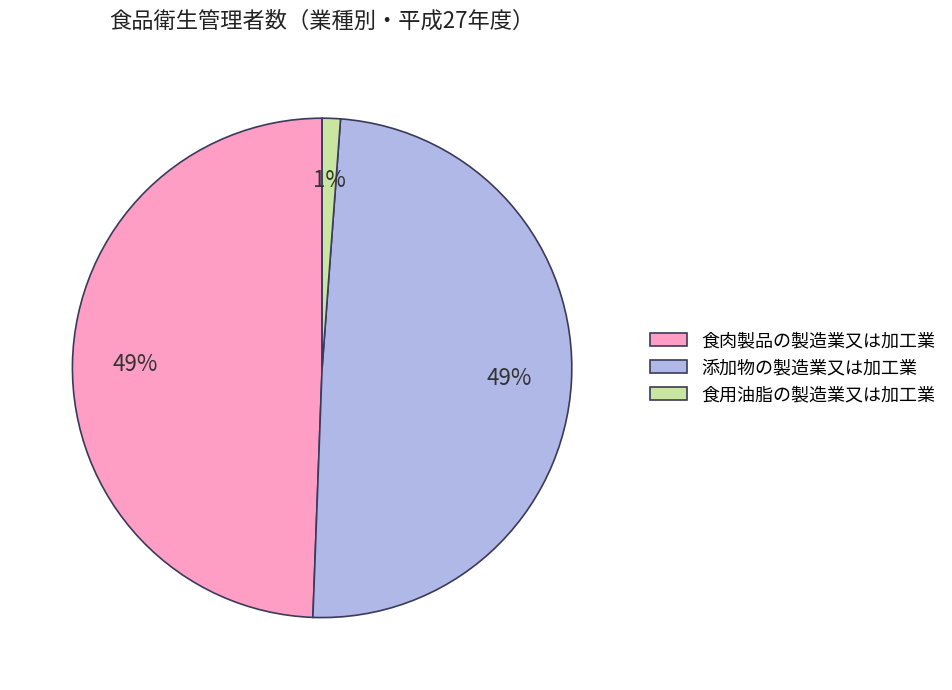

How many slices are in this pie chart?

3